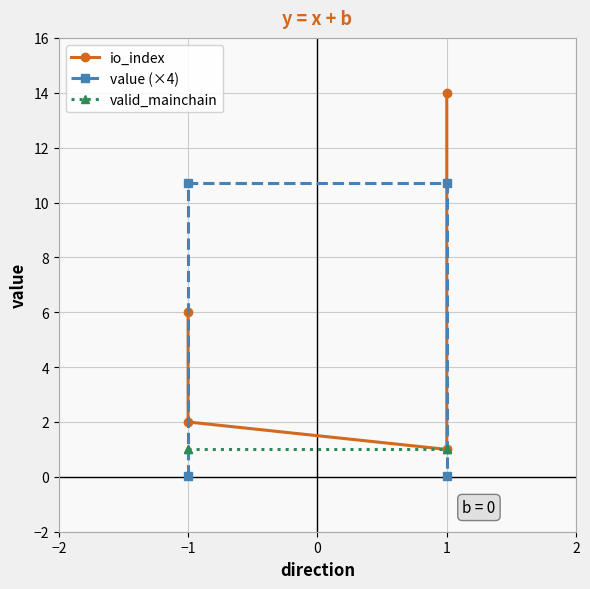

Which series ends up on top after the final intersection of valid_mainchain and value (×4)?

valid_mainchain